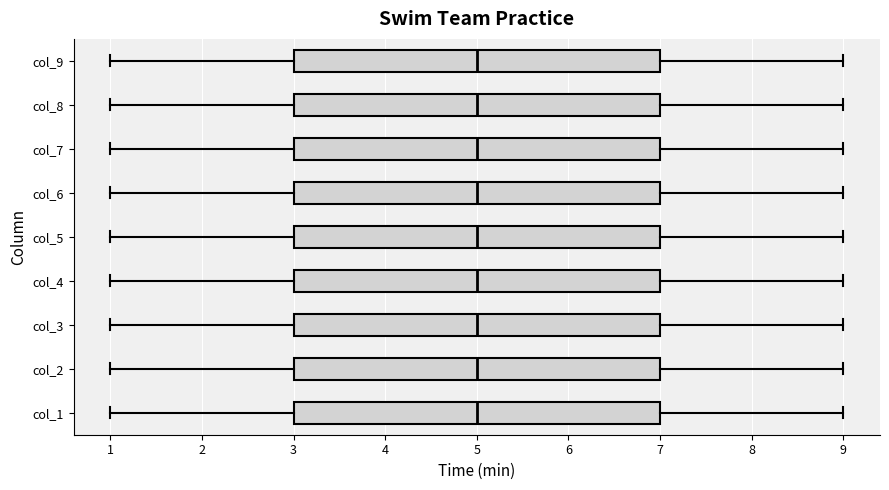

Where does the left whisker of the box for col_8 end on the x-axis? The values are not printed on the chart, so give them approximately, as read against the axis.

1